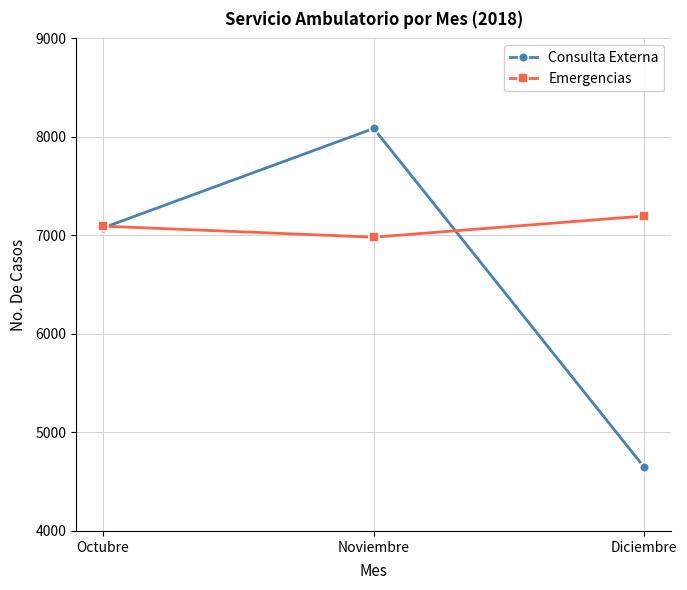

Reading left to right, transcribe all the data shown in this chart.

Consulta Externa: 7077	8086	4645
Emergencias: 7094	6982	7197